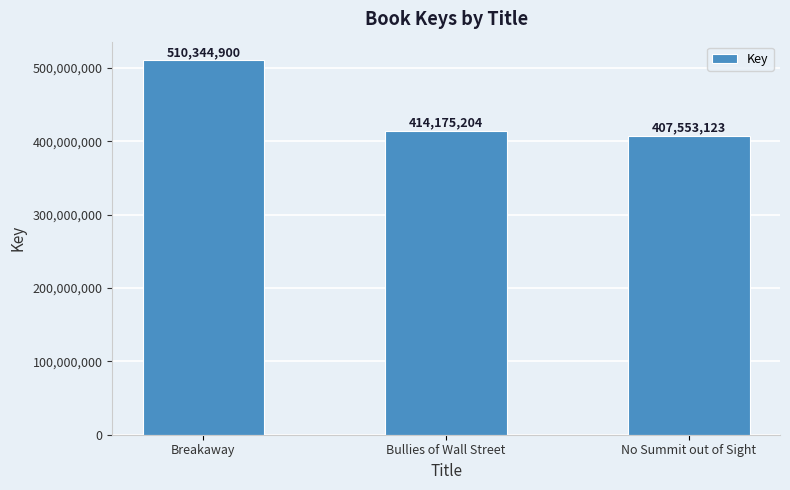

Reading left to right, transcribe all the data shown in this chart.

Breakaway=510344900	Bullies of Wall Street=414175204	No Summit out of Sight=407553123